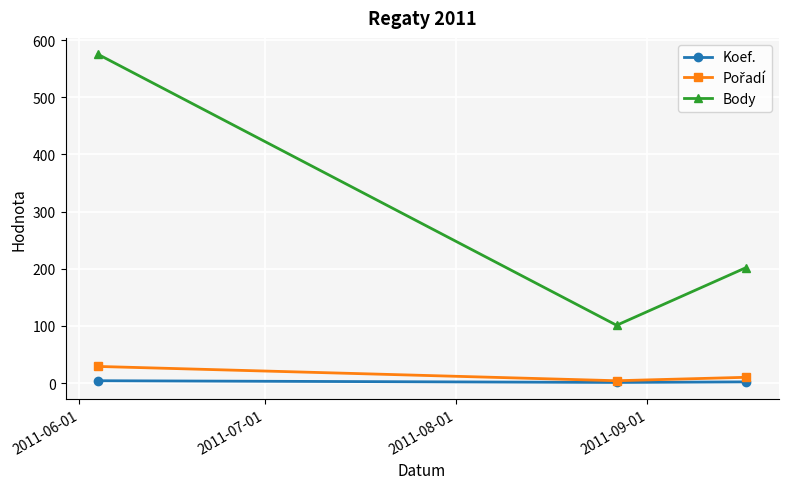

How many series are shown in this chart?

3